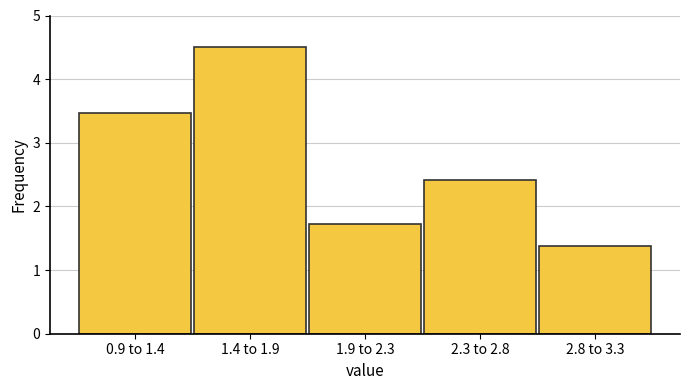

Reading left to right, what are all the values shown in this chart?

3.5	4.5	1.7	2.4	1.4